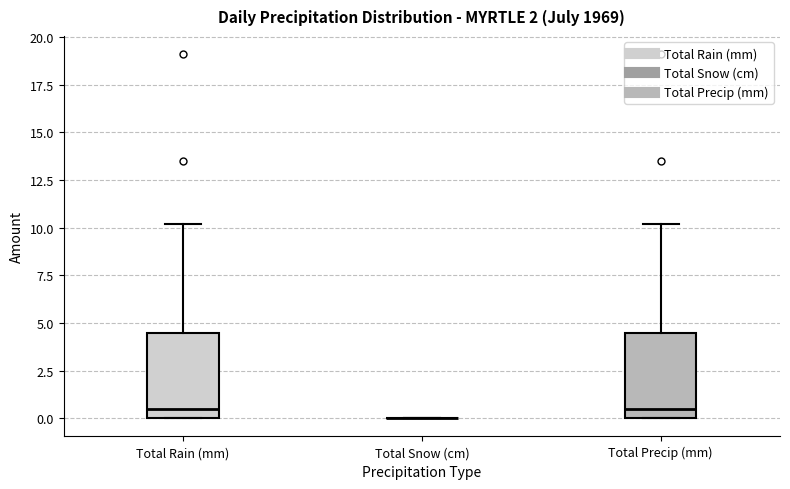

Reading left to right, transcribe this box plot: for each box, give where its median line is, the range the box spans, and where its two whiskers end, as read against the y-axis. The values are not printed on the chart, so give them approximately, as read against the axis.

Total Rain (mm): median 0.5, box 0.0 to 4.5, whiskers 0.0 to 10.0
Total Snow (cm): box collapsed to a line at 0.0, whiskers 0.0 to 0.0
Total Precip (mm): median 0.5, box 0.0 to 4.5, whiskers 0.0 to 10.0